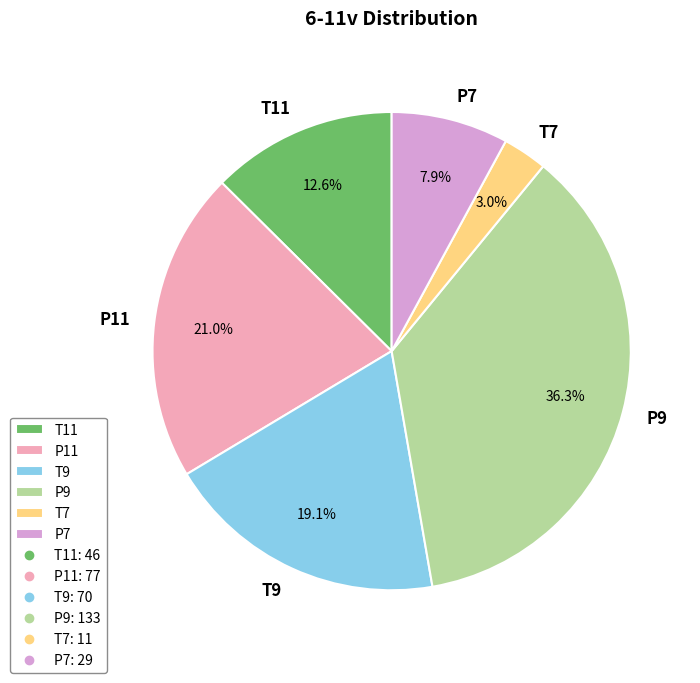

To the nearest percent, what portion does P11 represent?

21%